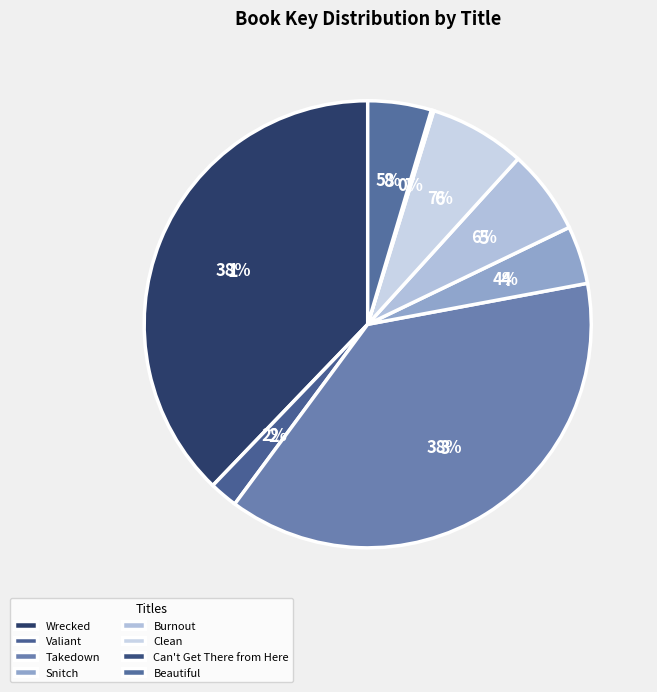

Is there any slice that represents more than half of the pie?

No